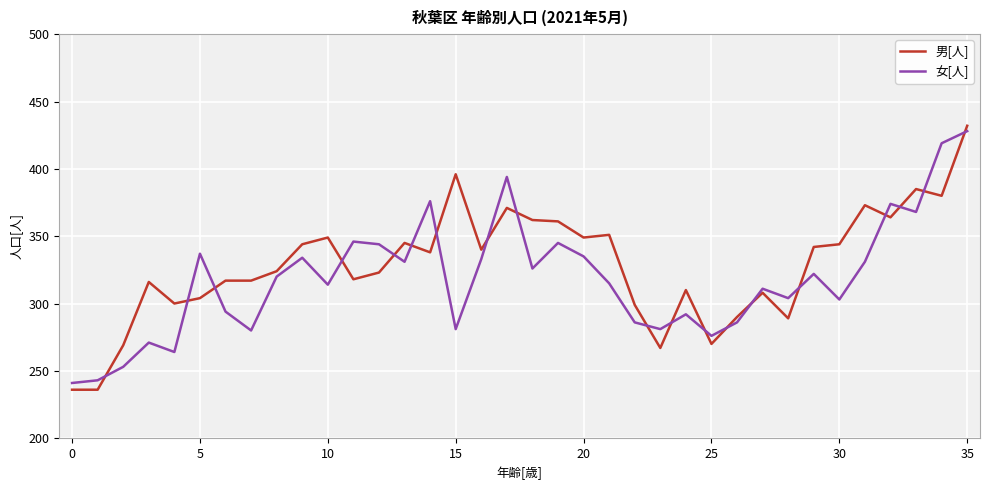

True or false: 女[人] and 男[人] cross at least once.

True